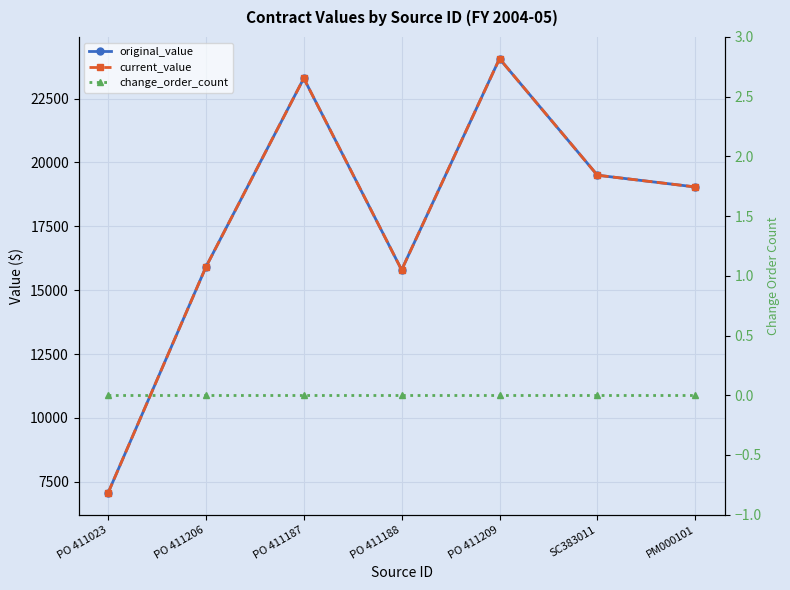

What is the label of the 4th point from the left?

PO 411188